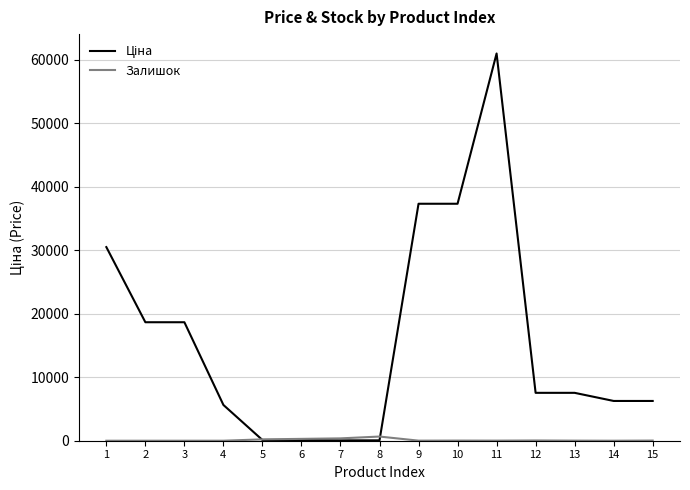

What is the average value of the Залишок series?

110.5